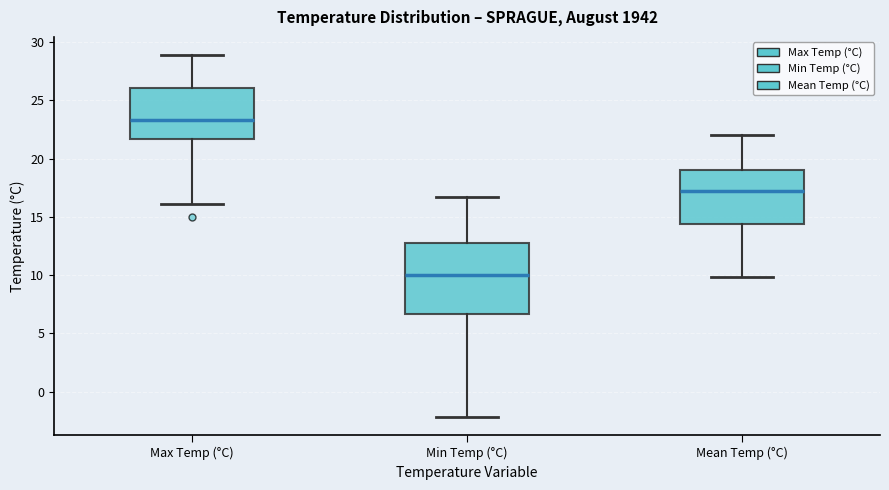

Where does the median line of the box for Mean Temp (°C) sit on the y-axis? The values are not printed on the chart, so give them approximately, as read against the axis.

17.0